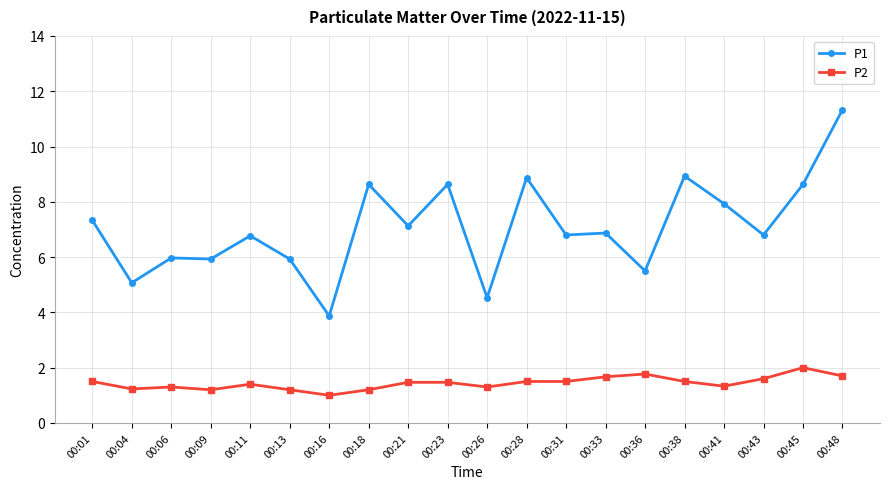

Is it true that P2 equals 1.3 at 00:26?

True